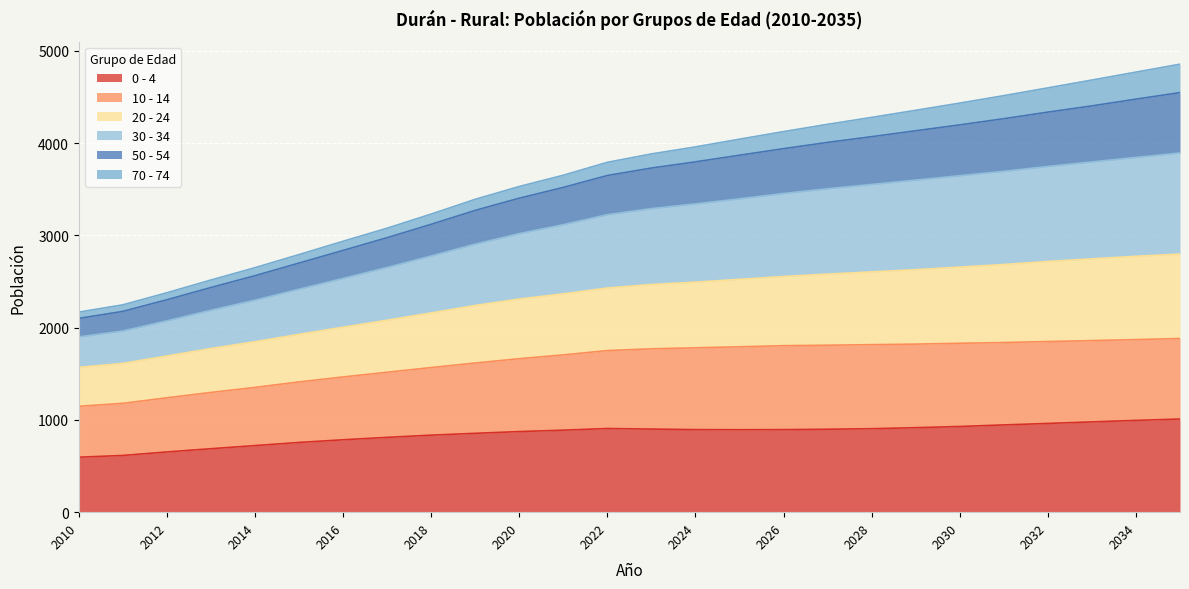

What is the total value across all series at 2022?

3793